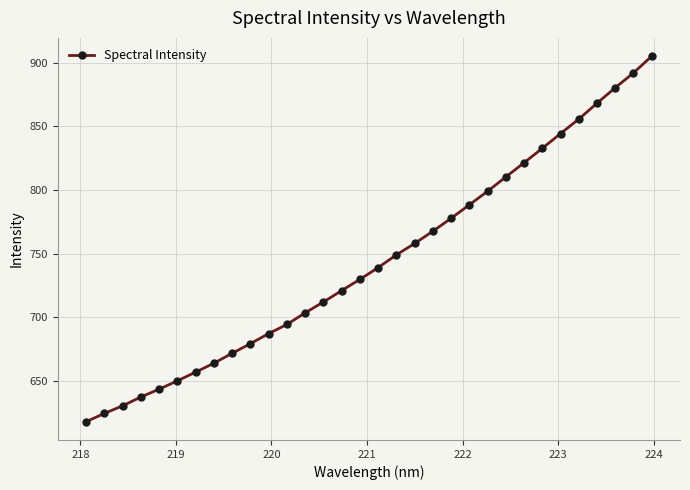

What is the average value?

744.1